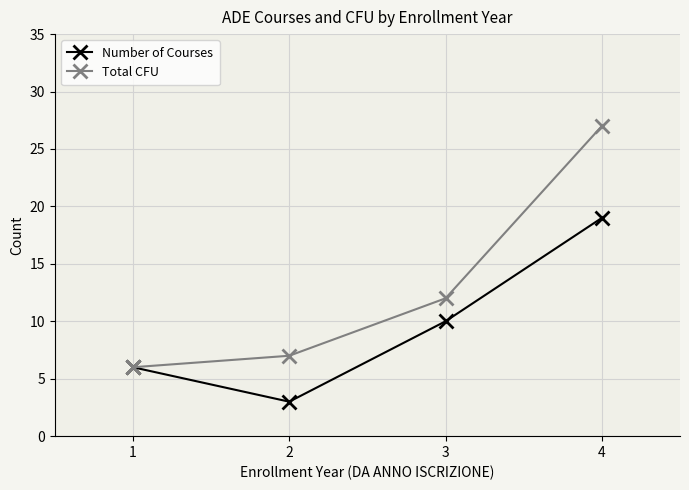

Rank the series by their average value, from lowest to highest.

Number of Courses, Total CFU